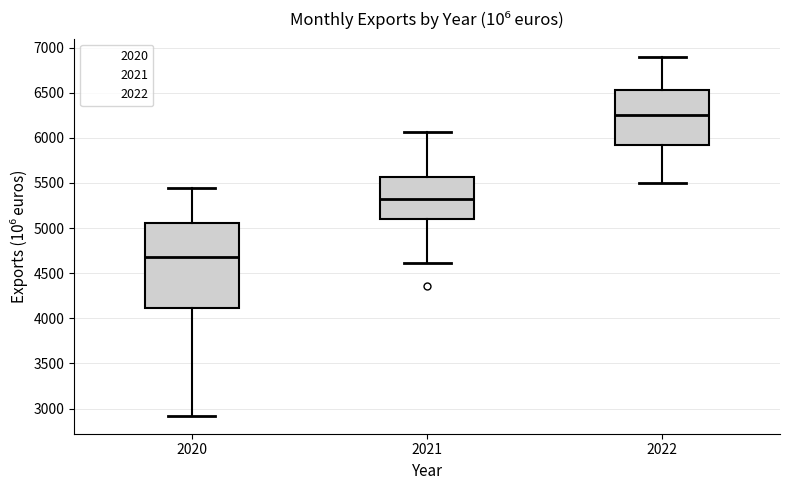

Reading left to right, transcribe this box plot: for each box, give where its median line is, the range the box spans, and where its two whiskers end, as read against the y-axis. The values are not printed on the chart, so give them approximately, as read against the axis.

2020: median 4700, box 4100 to 5050, whiskers 2900 to 5450
2021: median 5350, box 5100 to 5550, whiskers 4600 to 6050
2022: median 6250, box 5900 to 6550, whiskers 5500 to 6900